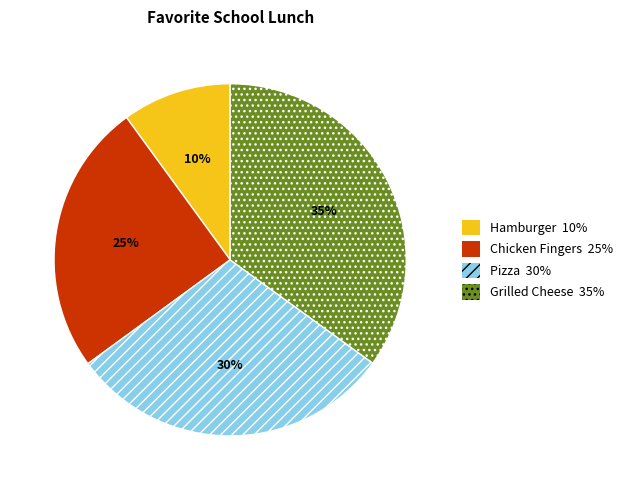

To the nearest percent, what is the difference between the largest and smallest slice percentages?

25%